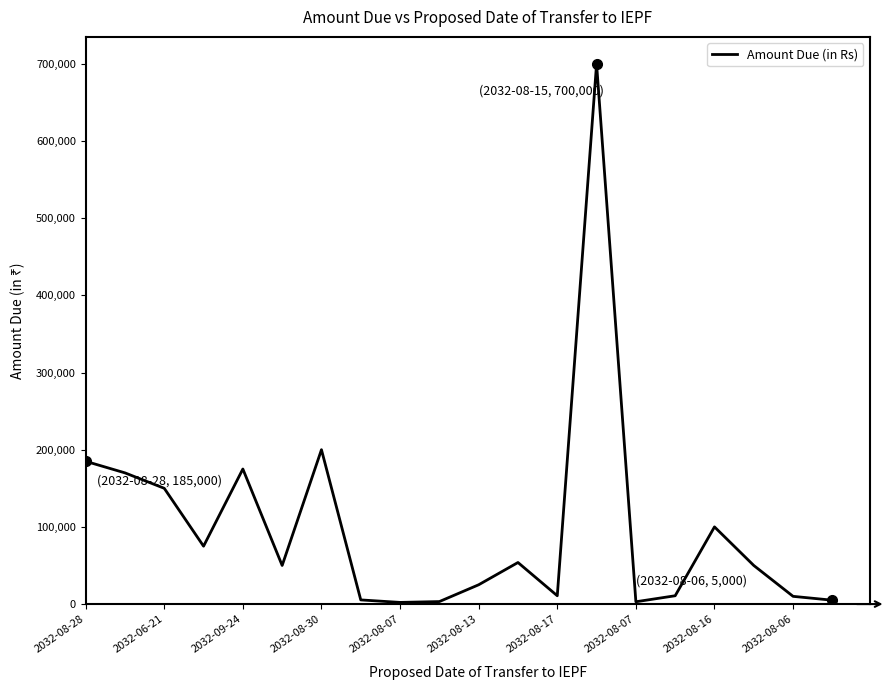

What is the difference between the maximum and minimum values?

697846